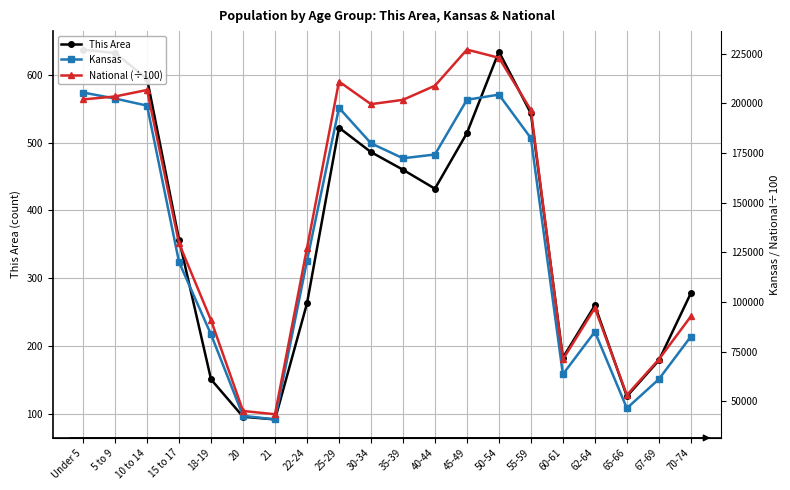

What position from the right is 60-61?

5